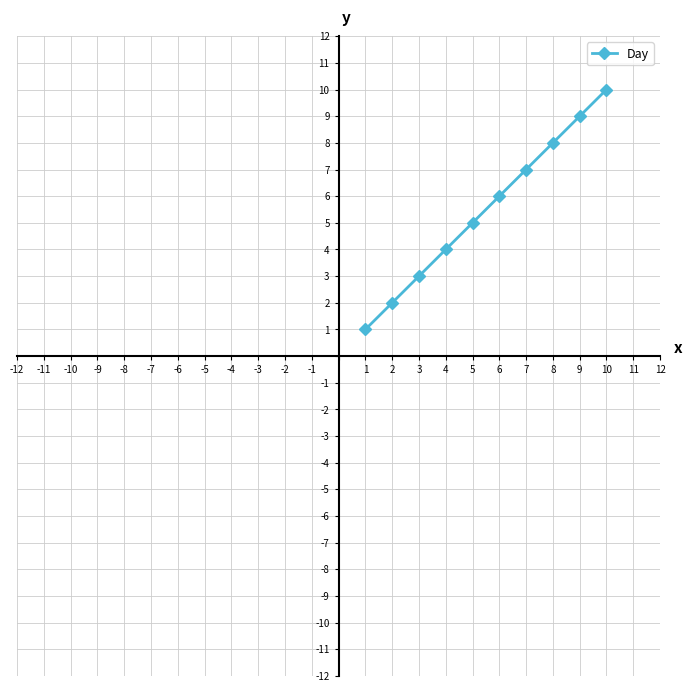

Reading left to right, list all the values displayed in this chart.

1	2	3	4	5	6	7	8	9	10